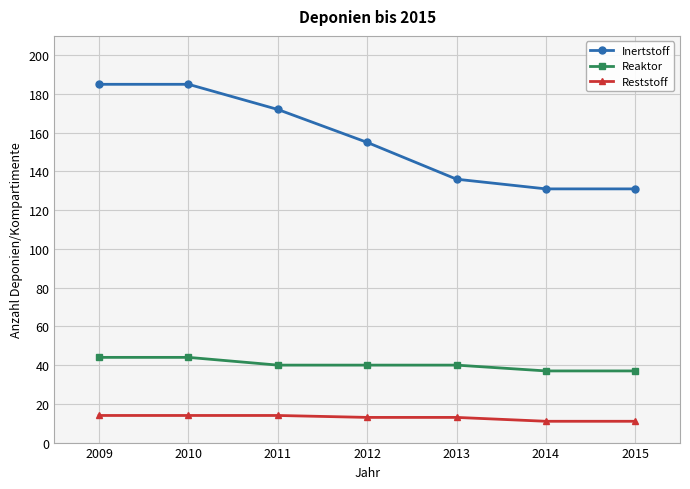

What is the lowest value of the Reststoff series?

11